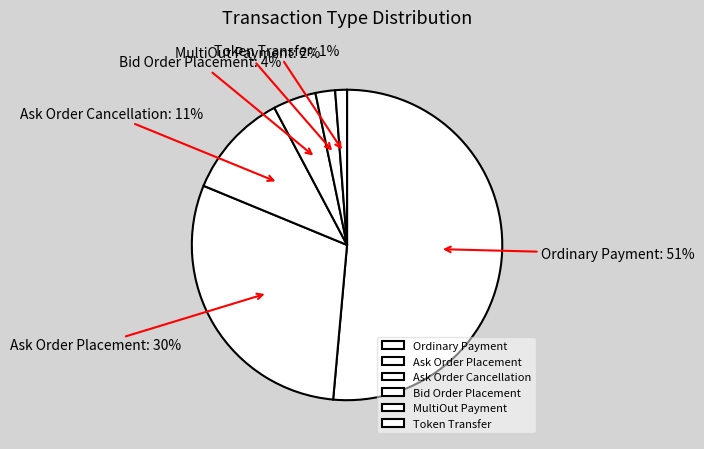

True or false: Token Transfer accounts for 1% of the total.

True